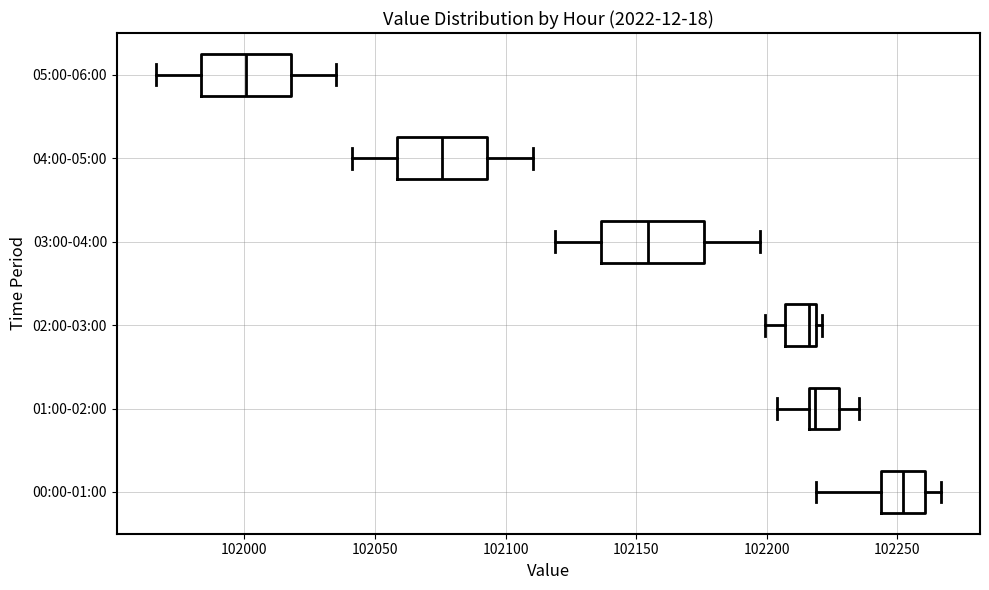

Which box has the furthest to the left median line?

05:00-06:00